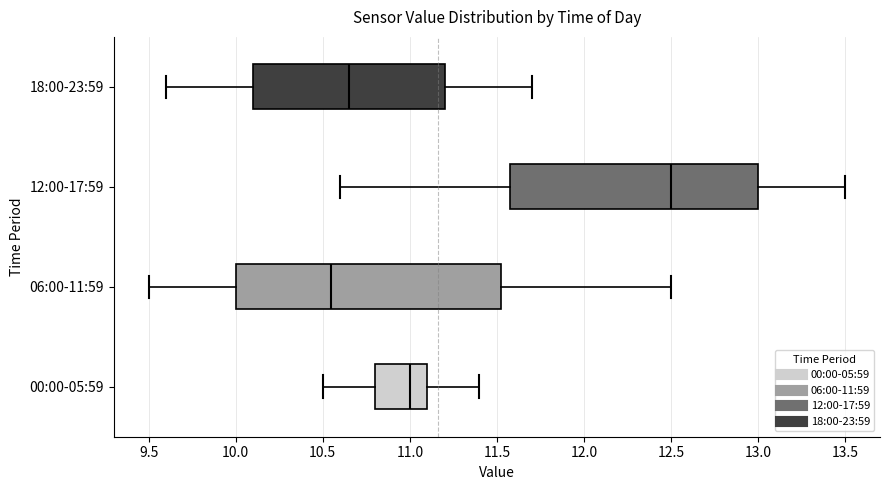

Which box has the furthest to the right median line?

12:00-17:59